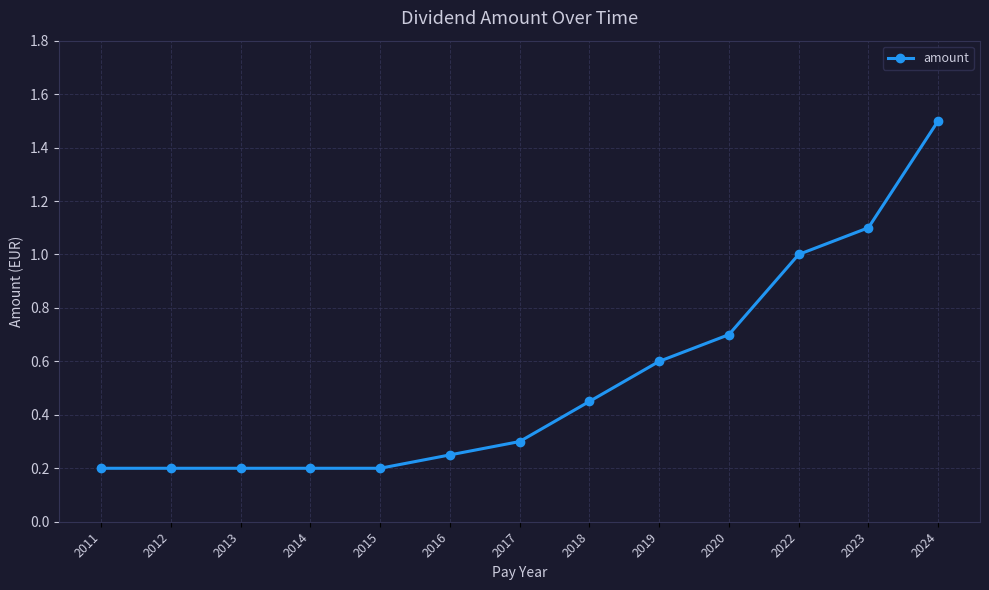

Between 2013 and 2018, which is larger?

2018